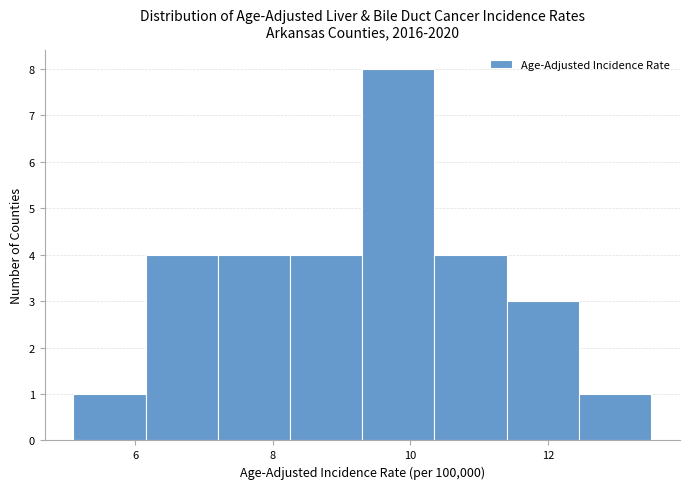

Reading left to right, transcribe this chart: for each bar, give the range it covers on the x-axis and its height. Neither the bar edges nor the heights are printed on the chart, so give them approximately, as read against the axes.

5.10 to 6.15: 1
6.15 to 7.20: 4
7.20 to 8.25: 4
8.25 to 9.30: 4
9.30 to 10.35: 8
10.35 to 11.40: 4
11.40 to 12.45: 3
12.45 to 13.50: 1